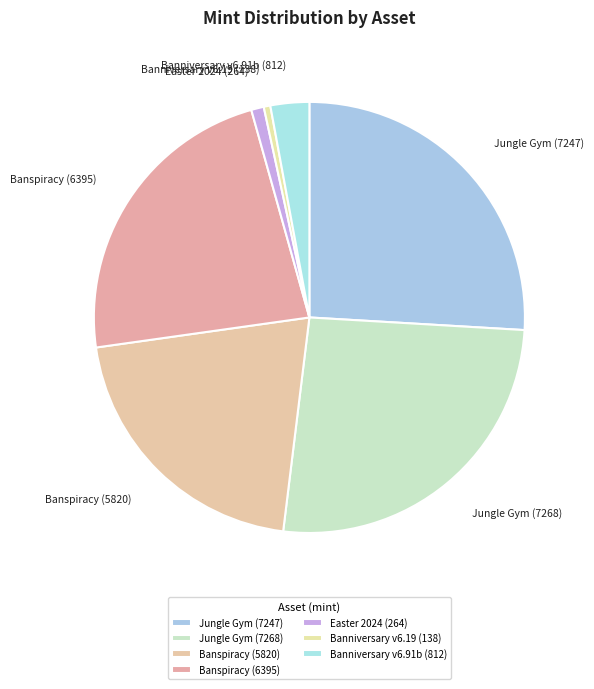

Is there a majority slice in this chart?

No